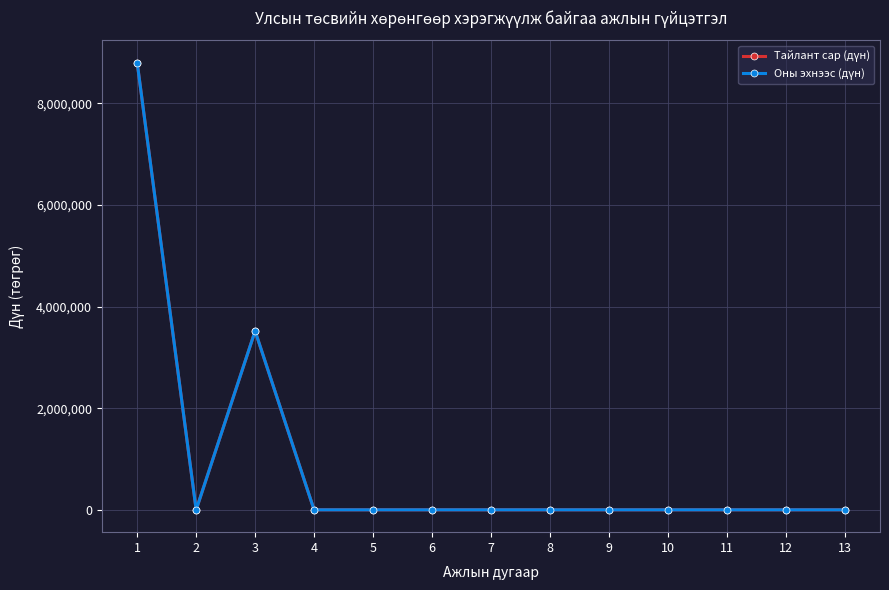

Does the chart have visible grid lines?

Yes